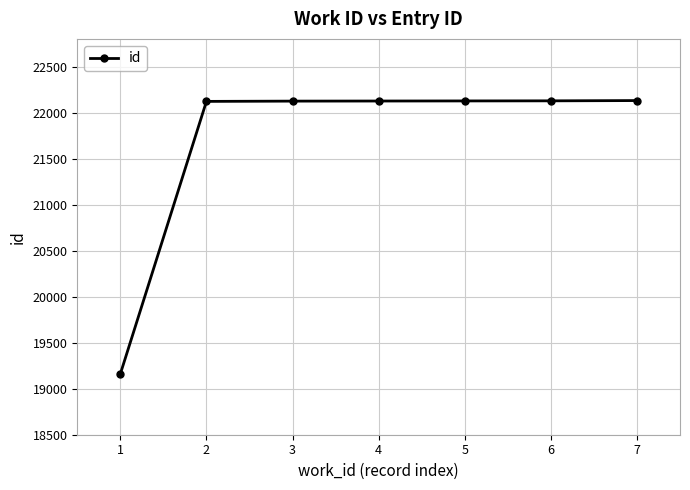

Is this an area chart (filled region under the line)?

No